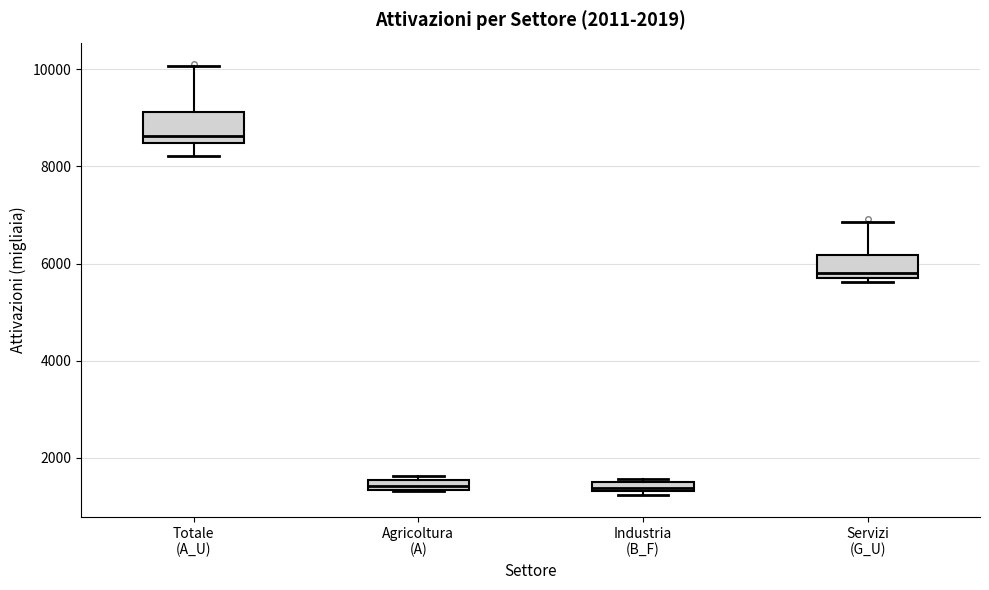

Which box has the highest median line?

Totale (A_U)